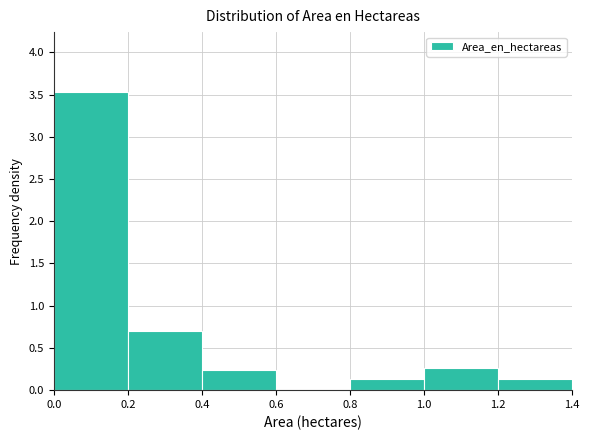

Reading left to right, transcribe this chart: for each bar, give the range it covers on the x-axis and its height. The values are not printed on the chart, so give them approximately, as read against the axis.

0.0 to 0.2: 3.55
0.2 to 0.4: 0.70
0.4 to 0.6: 0.25
0.6 to 0.8: 0
0.8 to 1.0: 0.15
1.0 to 1.2: 0.25
1.2 to 1.4: 0.15